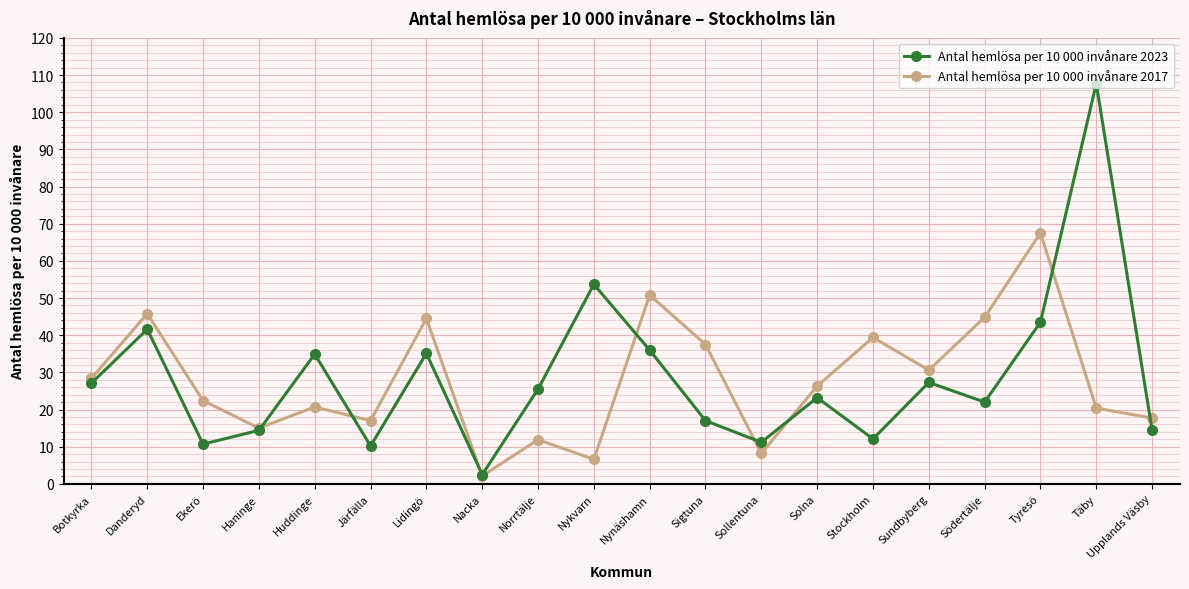

Which series has the largest range (max minus min)?

Antal hemlösa per 10 000 invånare 2023